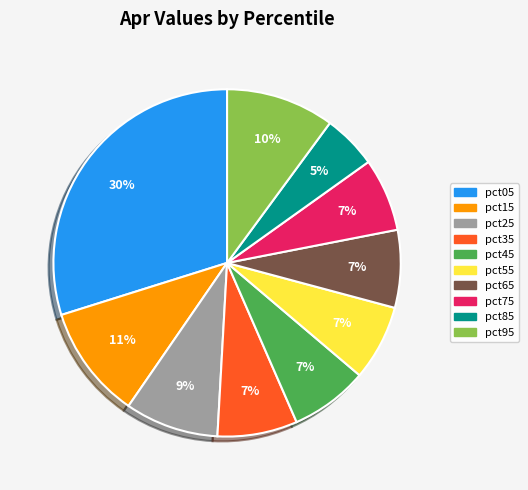

Does pct75 represent more than half of the total?

No